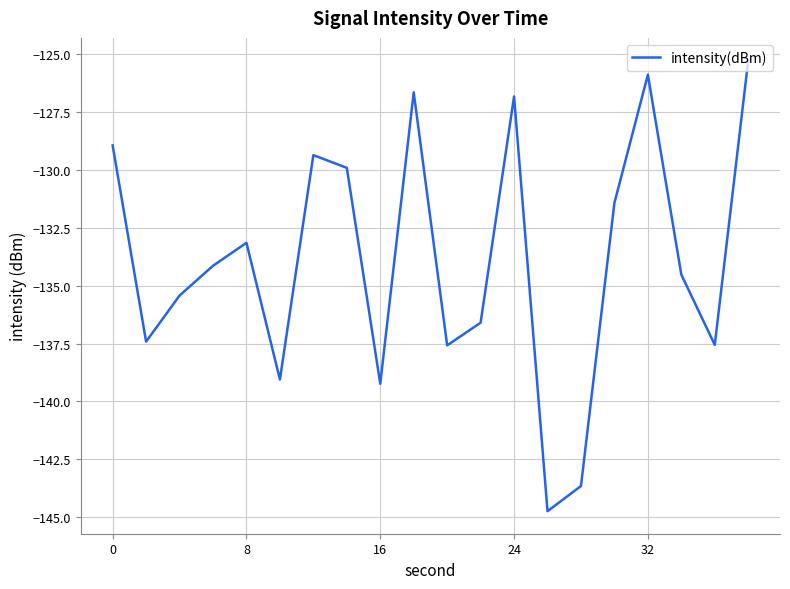

What is the maximum value shown in the chart?

-125.3